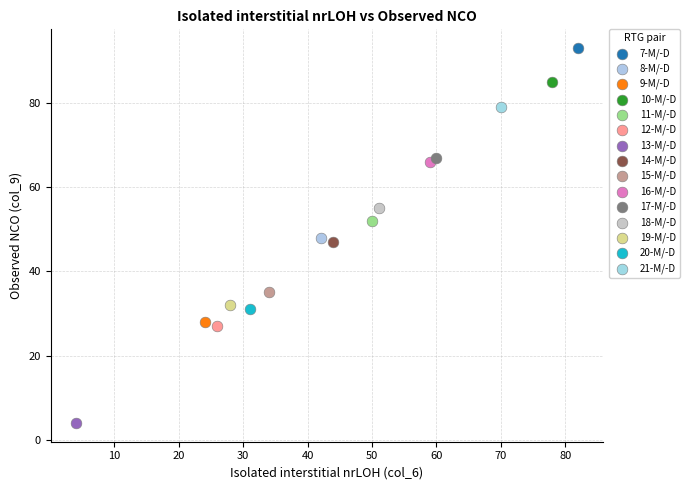

What are all the series names shown in the legend?

7-M/-D, 8-M/-D, 9-M/-D, 10-M/-D, 11-M/-D, 12-M/-D, 13-M/-D, 14-M/-D, 15-M/-D, 16-M/-D, 17-M/-D, 18-M/-D, 19-M/-D, 20-M/-D, 21-M/-D